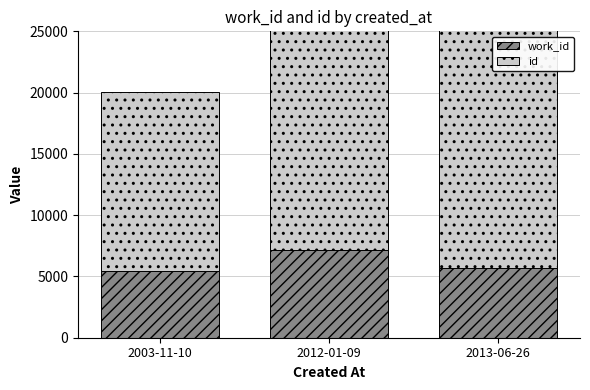

What is the highest value of the work_id series?

7159